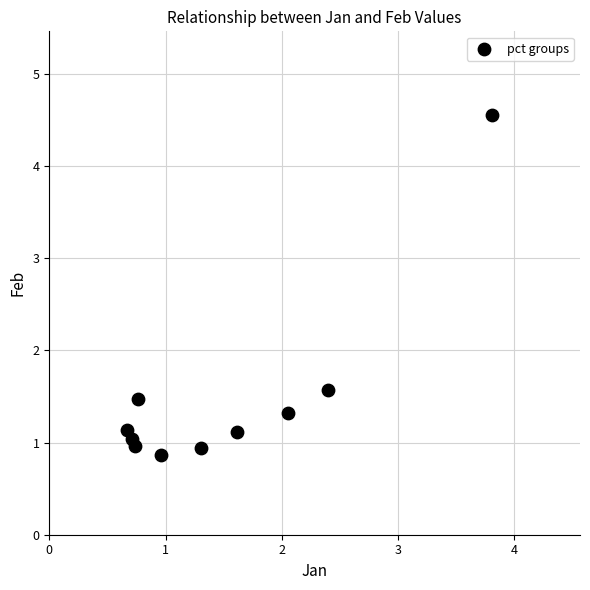

What Y value in the scatter plot is closest to 2?

1.6